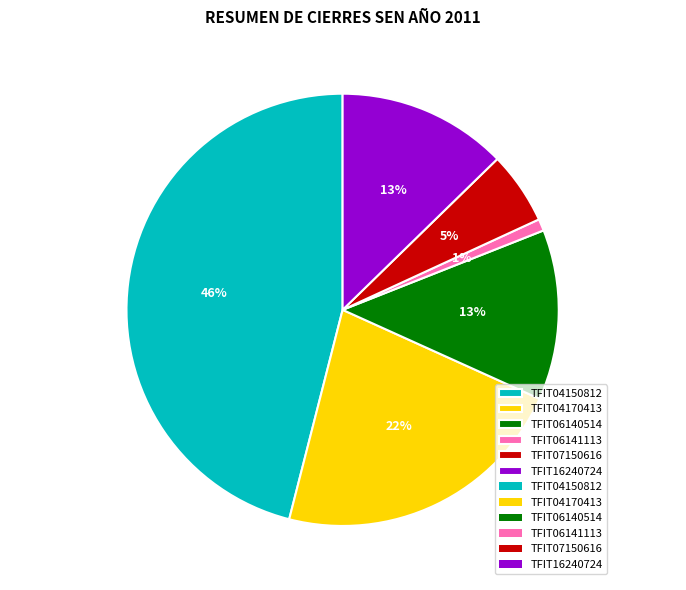

Do TFIT04150812 and TFIT16240724 together represent more than half of the pie?

Yes